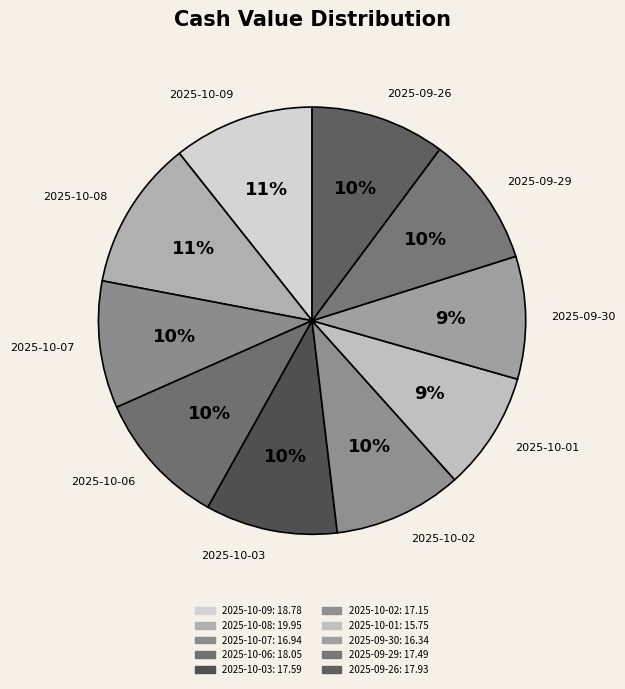

What is the ratio of the value at 2025-10-09 to the value at 2025-10-01?

1.2